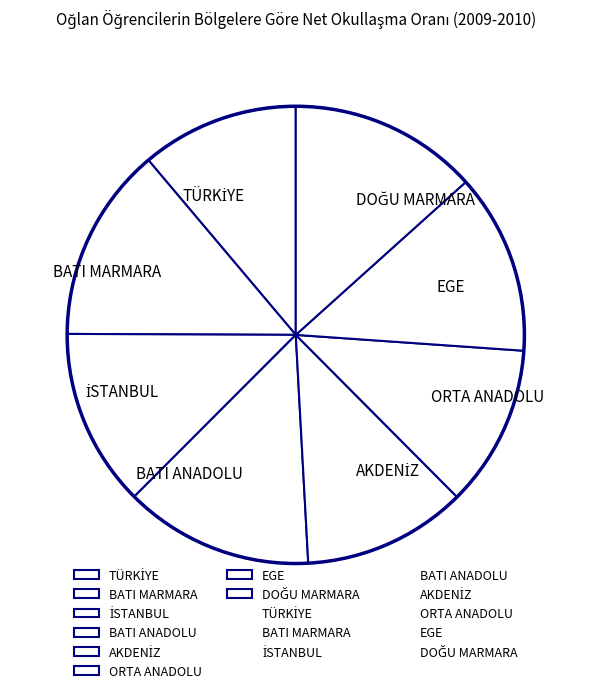

Is there any slice that represents more than half of the pie?

No